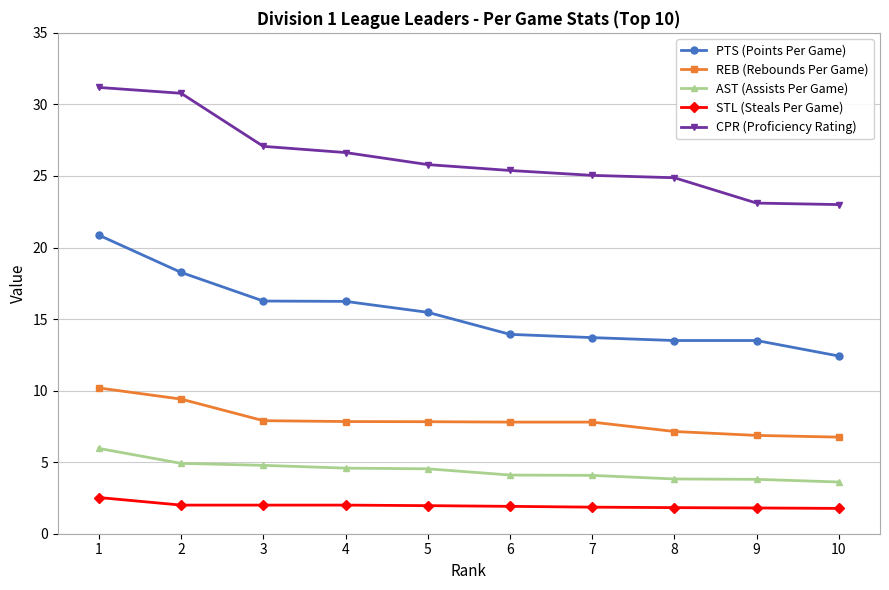

True or false: CPR (Proficiency Rating) and STL (Steals Per Game) intersect in this chart.

False